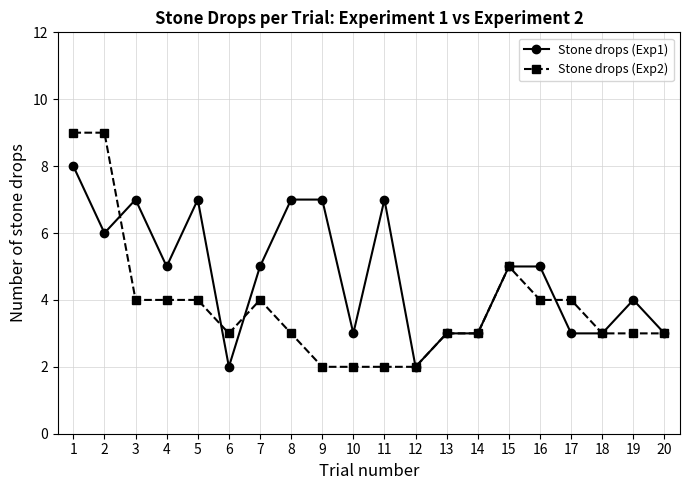

Is this an area chart (filled region under the line)?

No